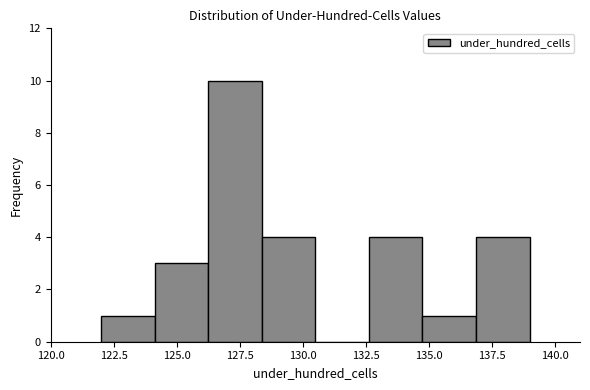

Over which range of the x-axis is the bar tallest?

126.5 to 128.5